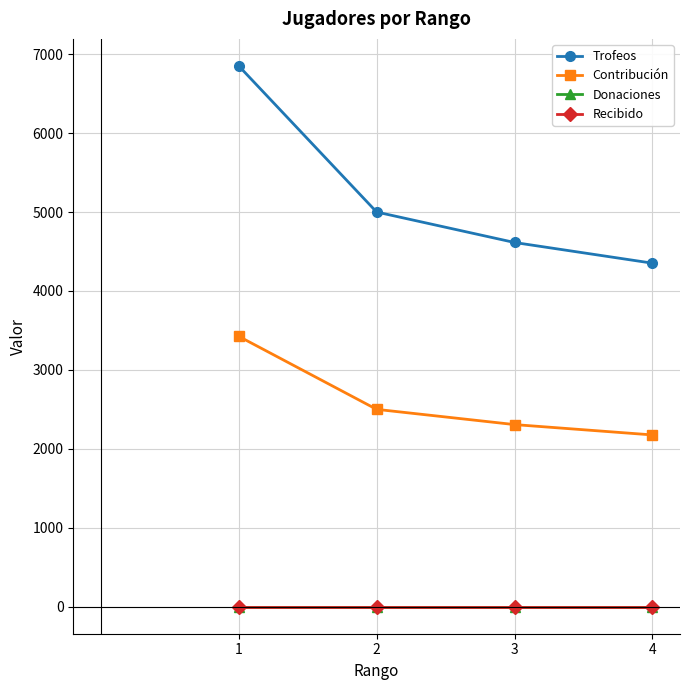

Does the chart have visible grid lines?

Yes